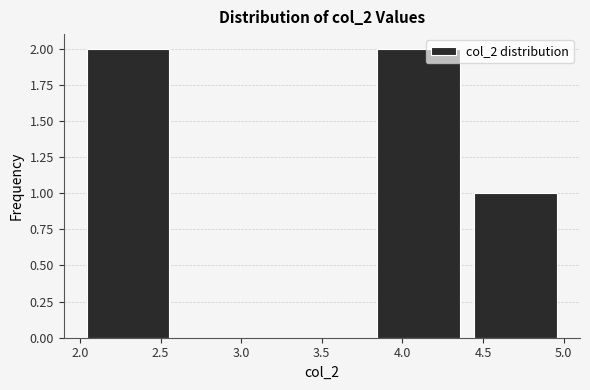

Reading left to right, list every bar in this chart as the range it spans on the x-axis followed by its height. The values are not printed on the chart, so give them approximately, as read against the axis.

2.0 to 2.6: 2
2.6 to 3.2: 0
3.2 to 3.8: 0
3.8 to 4.4: 2
4.4 to 5.0: 1